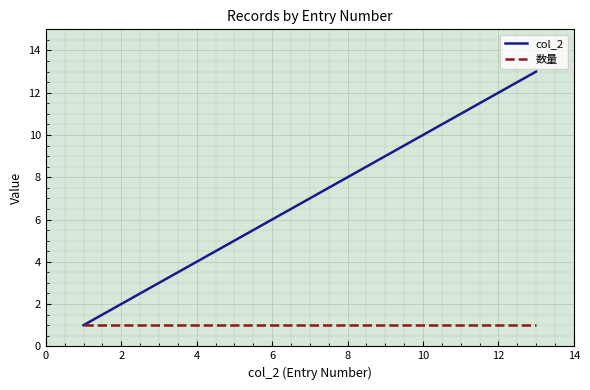

What is the difference between the maximum and minimum values in the col_2 series?

12